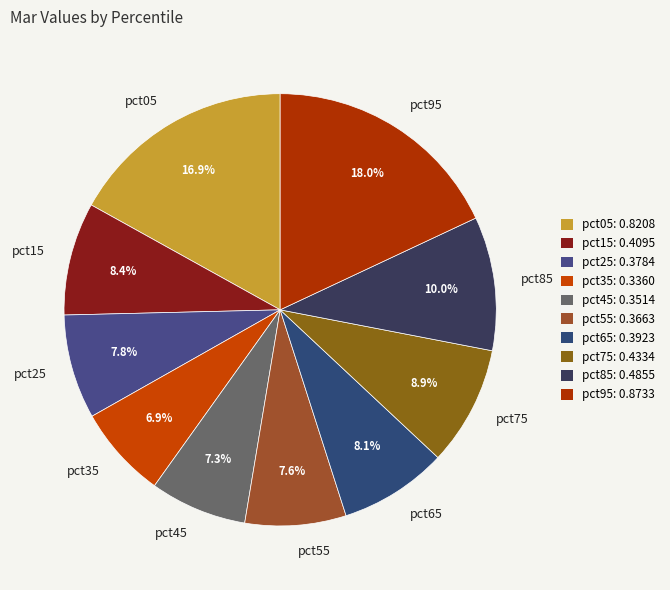

Is pct95 the majority of the pie?

No